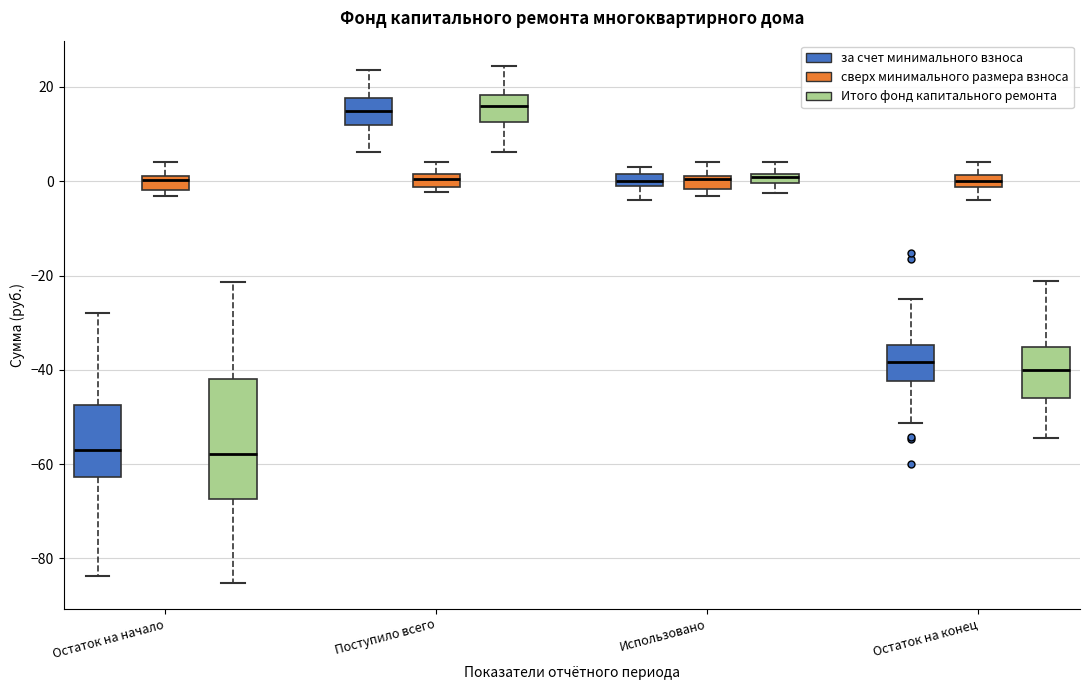

Where does the upper whisker of the box for Использовано (сверх минимального размера взноса) end on the y-axis? The values are not printed on the chart, so give them approximately, as read against the axis.

4